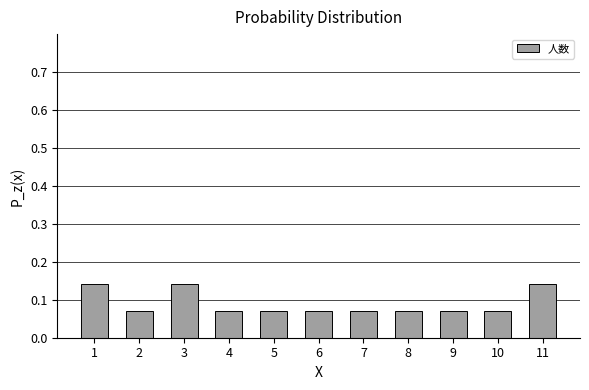

What is the sum of all values?

1.0